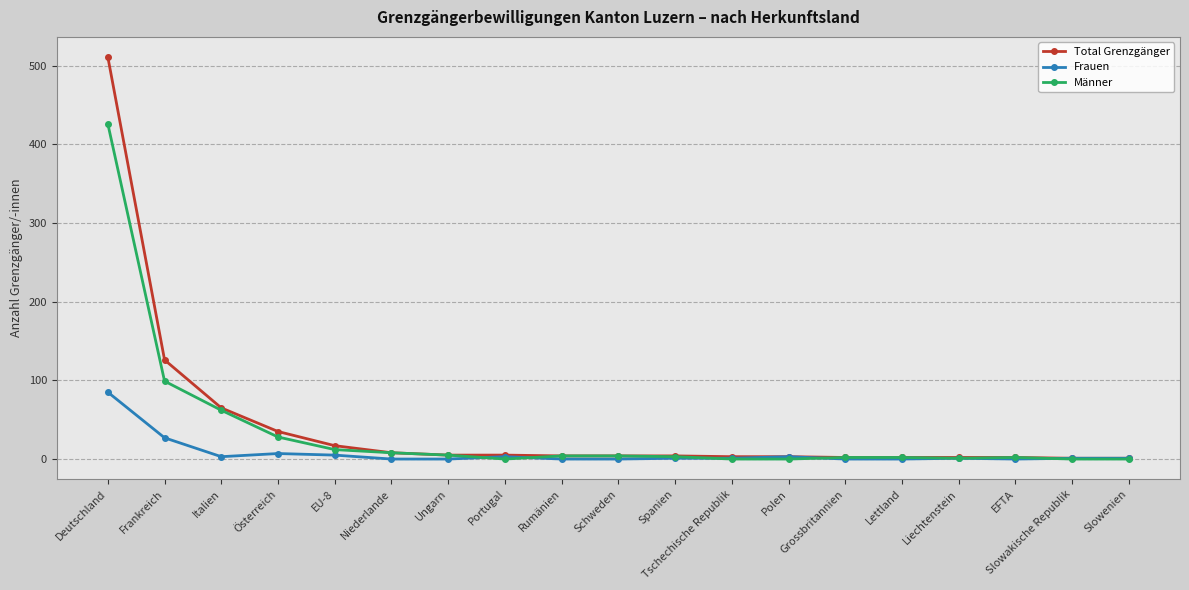

What are all the series names shown in the legend?

Total Grenzgänger, Frauen, Männer